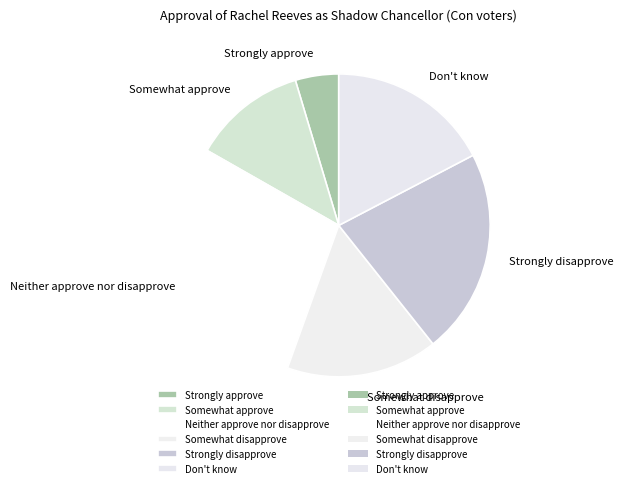

How many slices are in this pie chart?

6